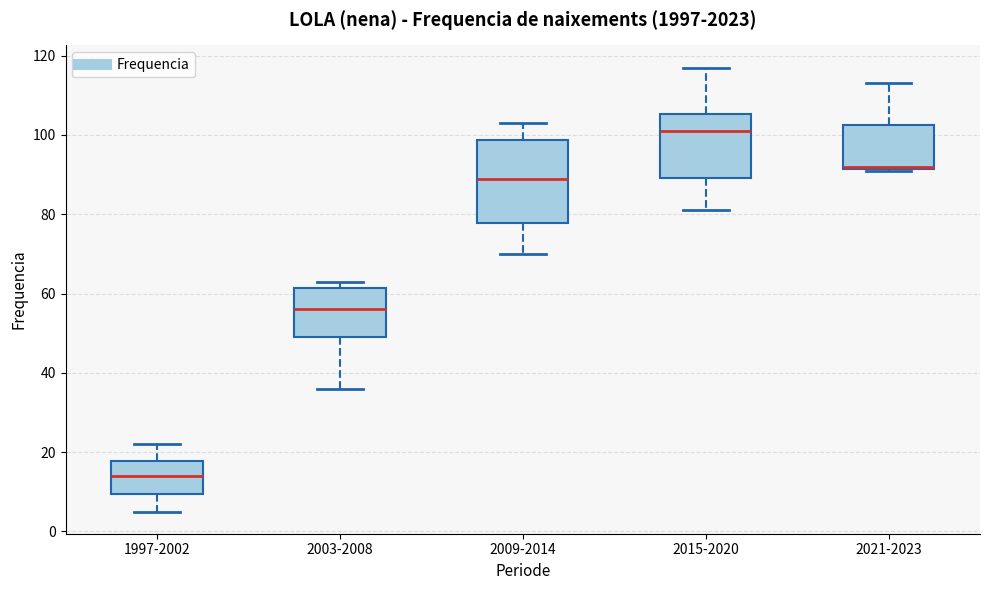

Which box has the highest median line?

2015-2020